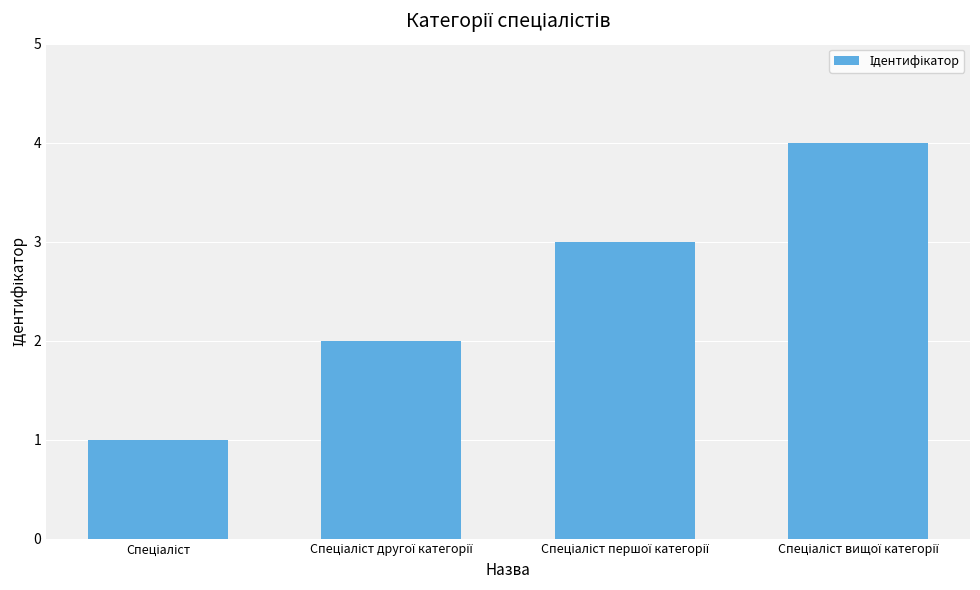

What is the difference between the maximum and minimum values?

3